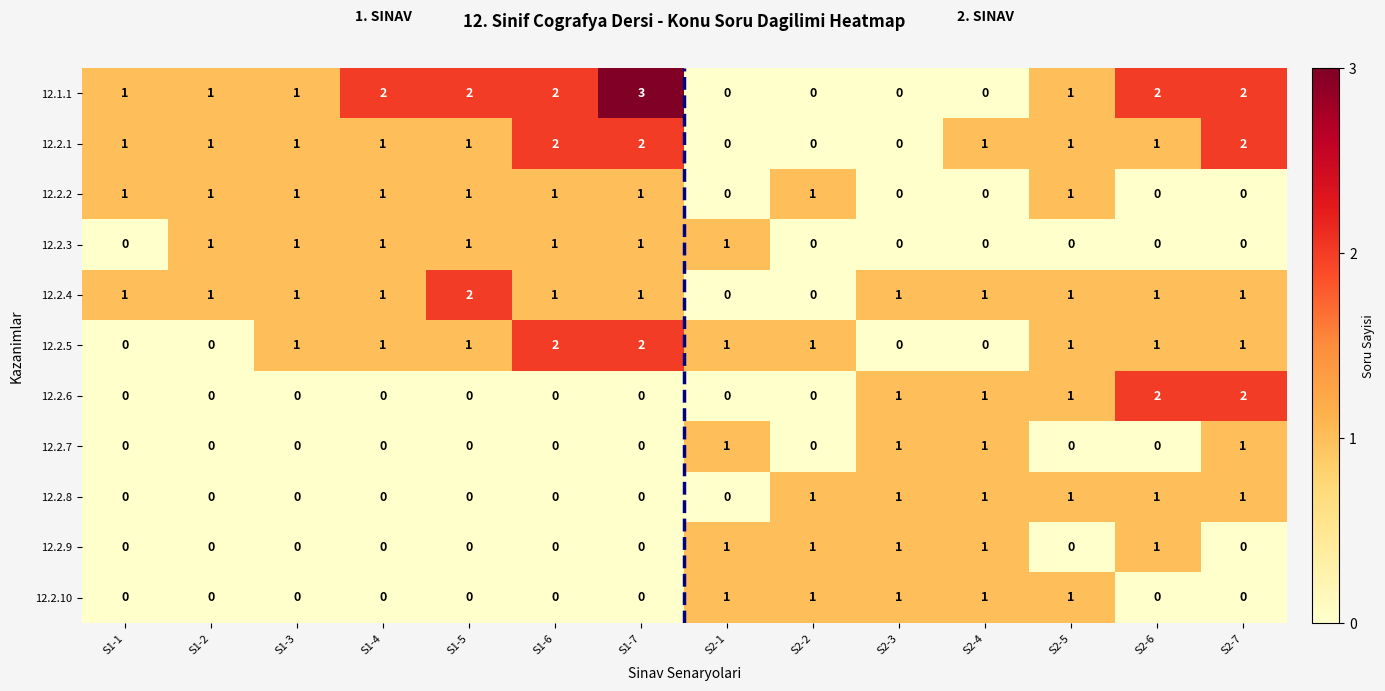

Which series has the largest total across all categories?

12.1.1